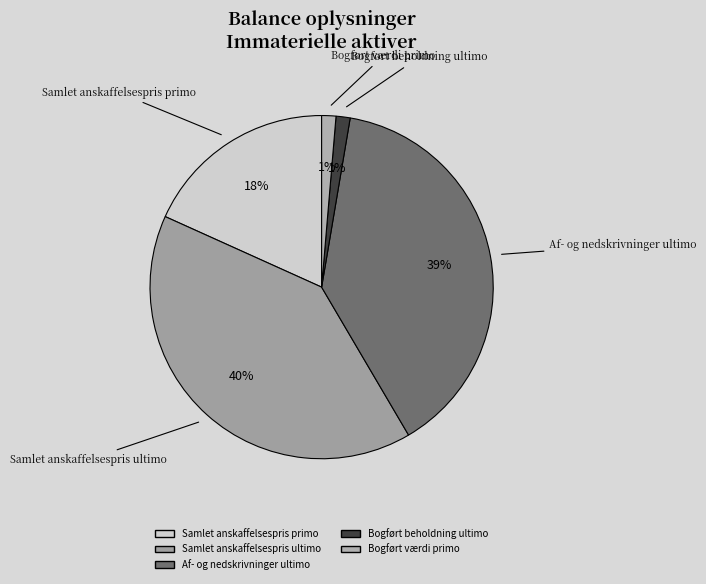

Which has a higher value, Bogført beholdning ultimo or Af- og nedskrivninger ultimo?

Af- og nedskrivninger ultimo